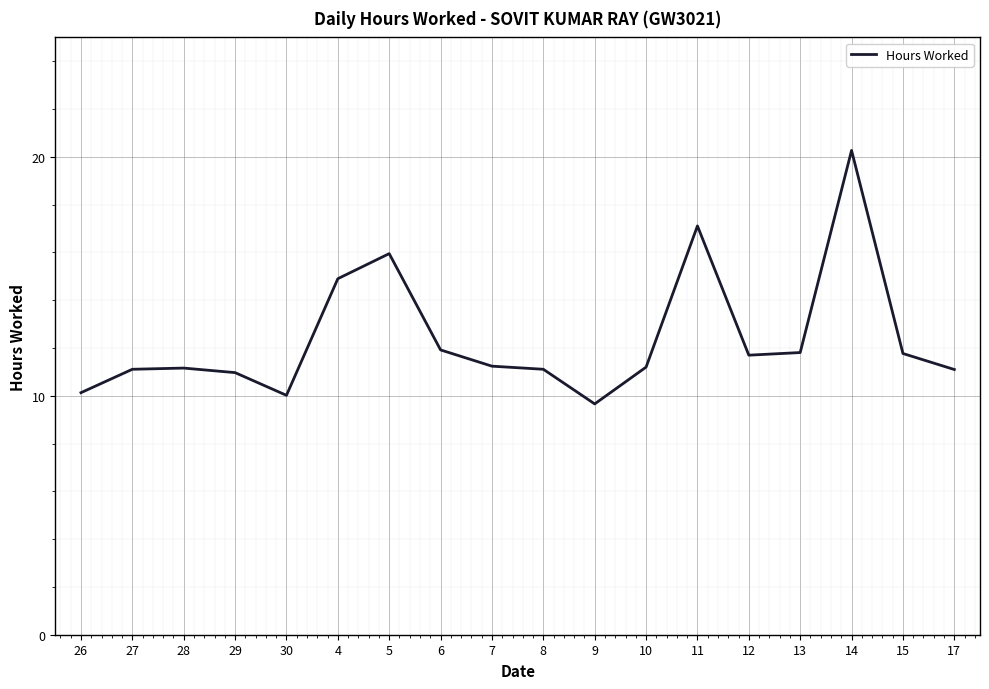

At which label is the value closest to 14?

4